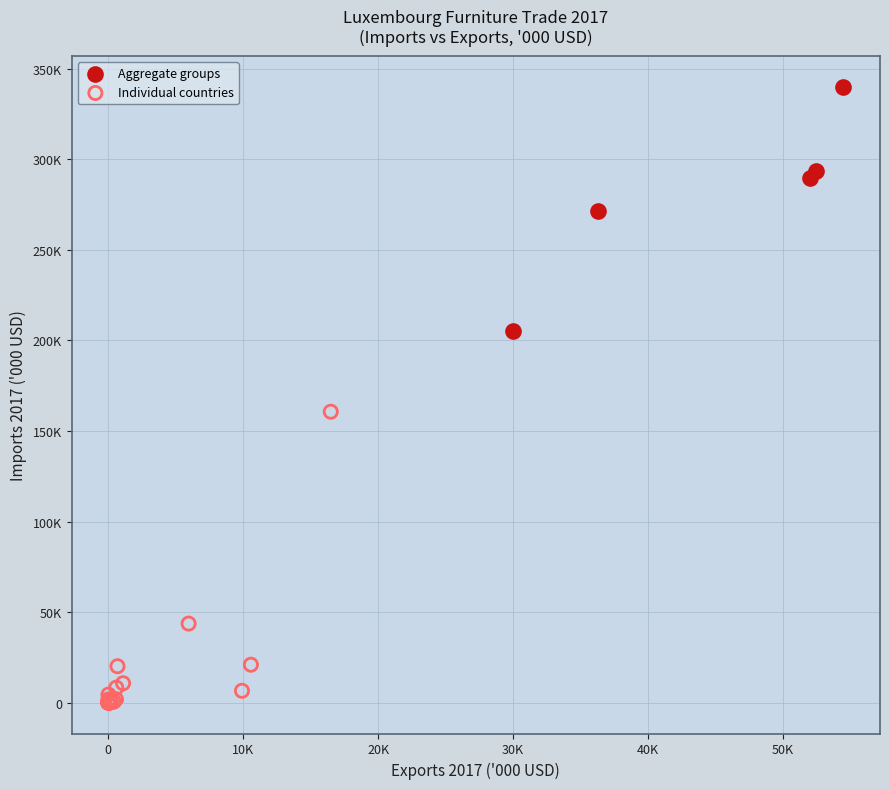

What are all the series names shown in the legend?

Aggregate groups, Individual countries